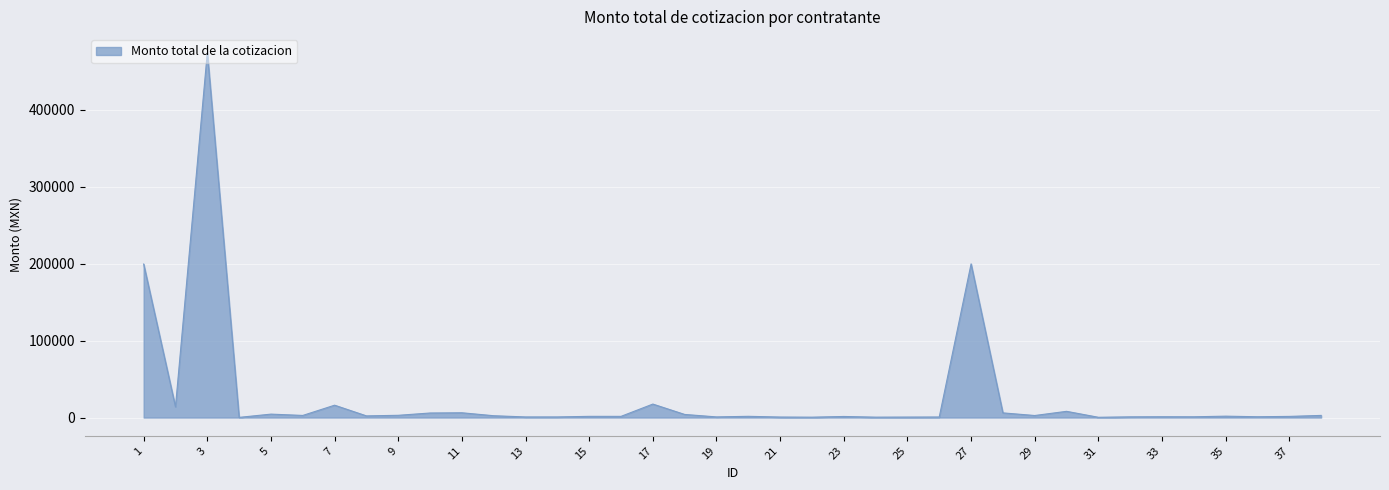

What is the difference between the second highest and second lowest values?

199206.4